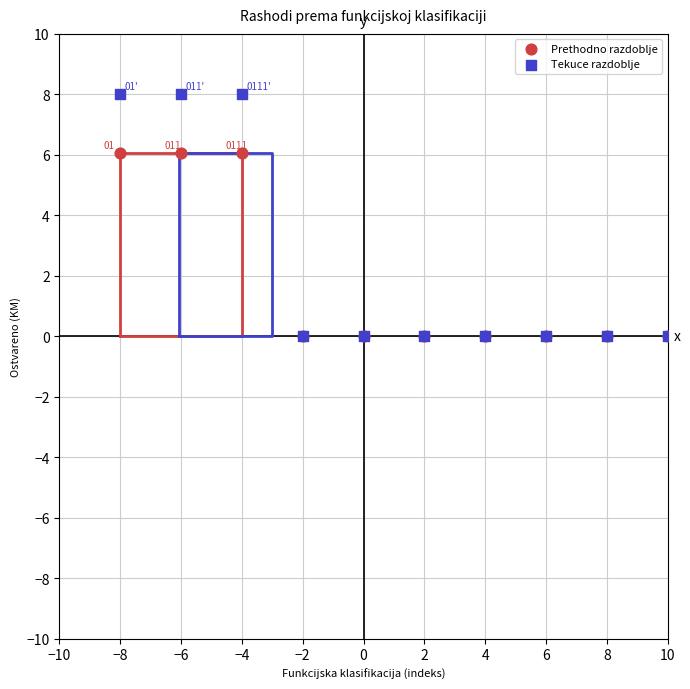

Which series has the largest Y range (max minus min)?

Tekuce razdoblje